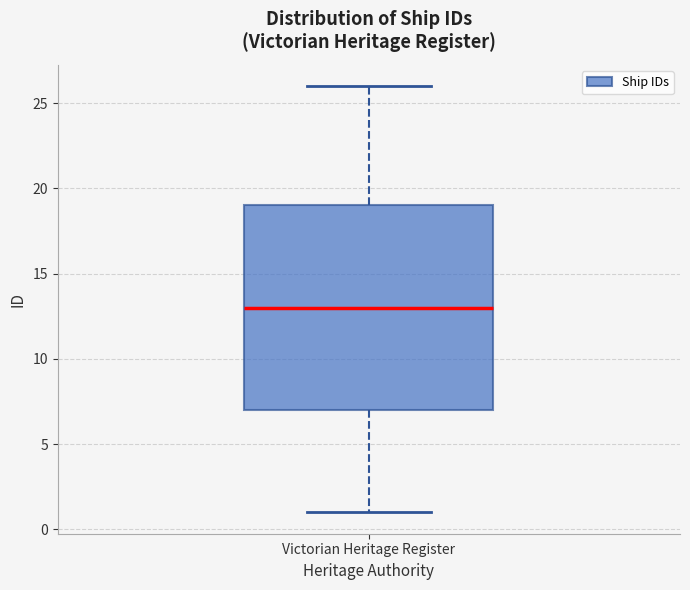

Read this box plot against the y-axis: the position of the median line, the range covered by the box, and the ends of both whiskers. The values are not printed on the chart, so give them approximately, as read against the axis.

median 13, box 7 to 19, whiskers 1 to 26